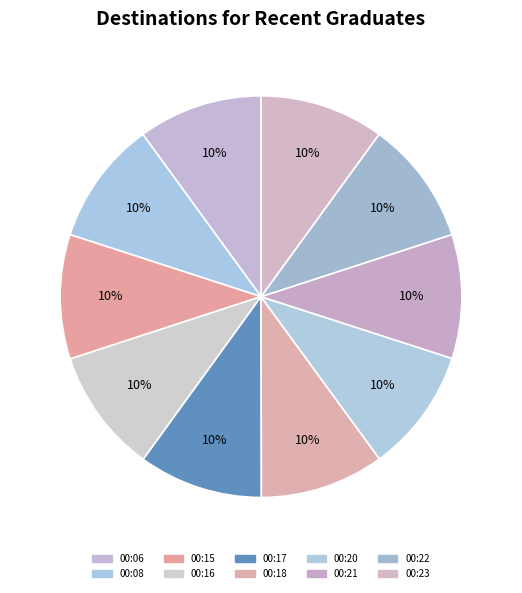

How many segments does this pie chart have?

10